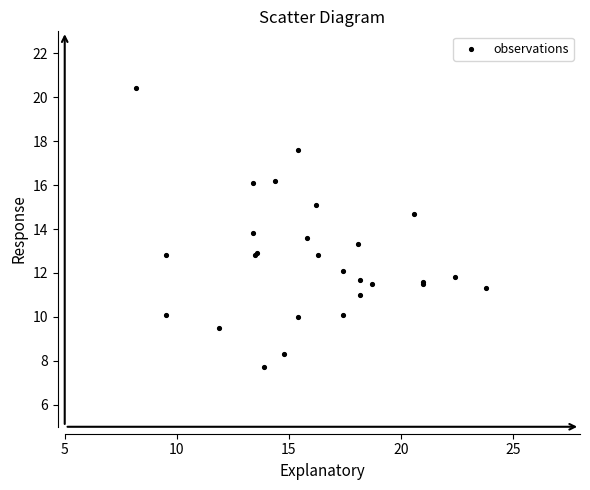

What Y value in the scatter plot is closest to 14?

13.8